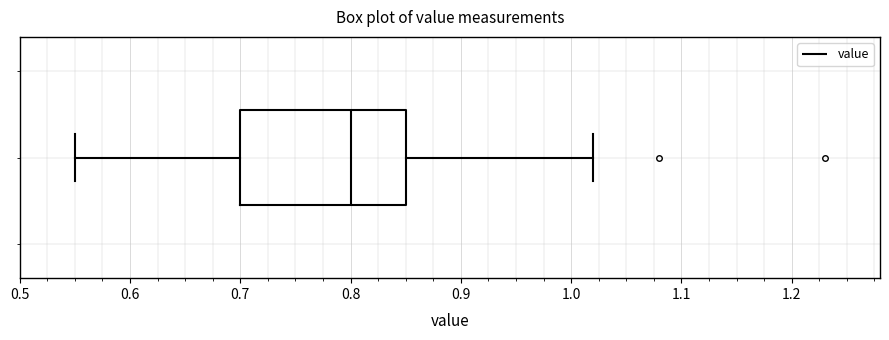

Read this box plot against the x-axis: the position of the median line, the range covered by the box, and the ends of both whiskers. The values are not printed on the chart, so give them approximately, as read against the axis.

median 0.80, box 0.70 to 0.85, whiskers 0.55 to 1.02